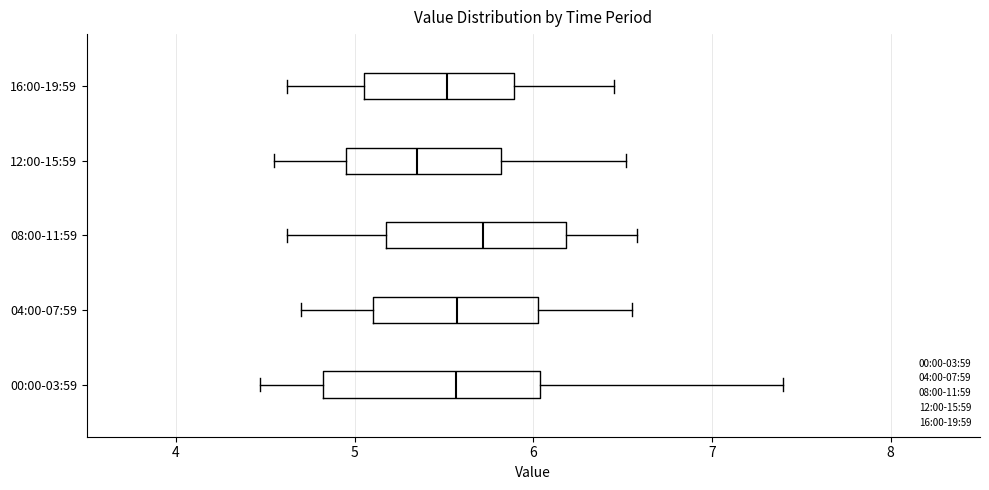

Reading bottom to top, read every box against the x-axis: the position of its median line, the range the box covers, and the ends of its whiskers. The values are not printed on the chart, so give them approximately, as read against the axis.

00:00-03:59: median 5.6, box 4.8 to 6.0, whiskers 4.5 to 7.4
04:00-07:59: median 5.6, box 5.1 to 6.0, whiskers 4.7 to 6.6
08:00-11:59: median 5.7, box 5.2 to 6.2, whiskers 4.6 to 6.6
12:00-15:59: median 5.4, box 5.0 to 5.8, whiskers 4.6 to 6.5
16:00-19:59: median 5.5, box 5.1 to 5.9, whiskers 4.6 to 6.5